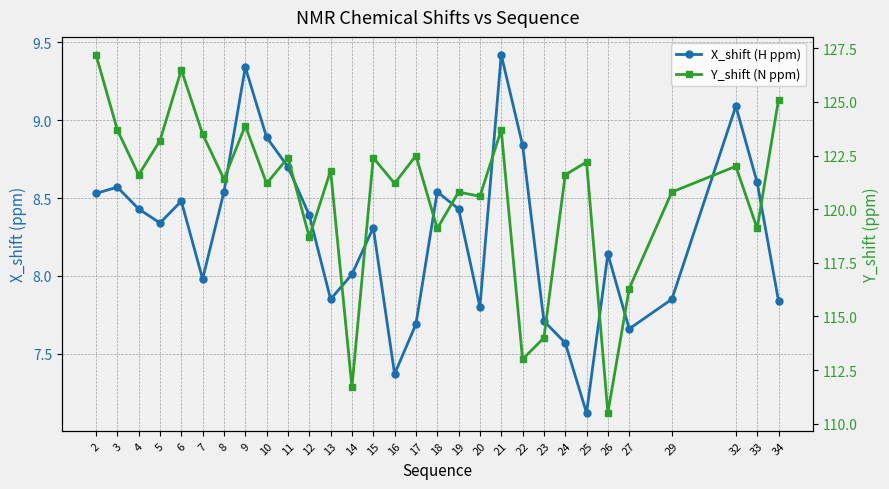

Reading left to right, extract all data points from this chart.

X_shift (H ppm): 8.5	8.6	8.4	8.3	8.5	8.0	8.5	9.3	8.9	8.7	8.4	7.8	8.0	8.3	7.4	7.7	8.5	8.4	7.8	9.4	8.8	7.7	7.6	7.1	8.1	7.7	7.8	9.1	8.6	7.8
Y_shift (N ppm): 127.2	123.7	121.6	123.2	126.5	123.5	121.4	123.9	121.2	122.4	118.7	121.8	111.7	122.4	121.2	122.5	119.1	120.8	120.6	123.7	113.0	114.0	121.6	122.2	110.5	116.3	120.8	122.0	119.1	125.1